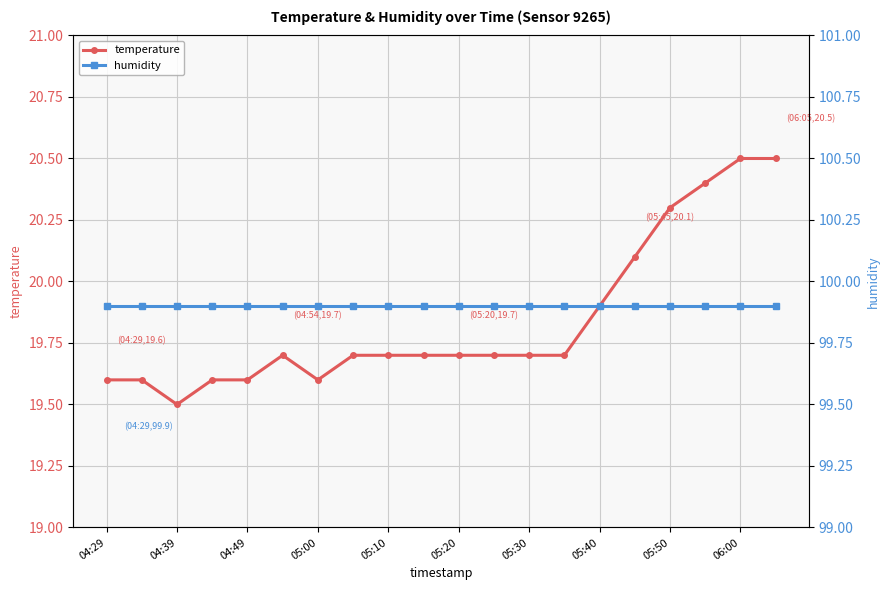

At which category does temperature reach its first local valley?

04:39